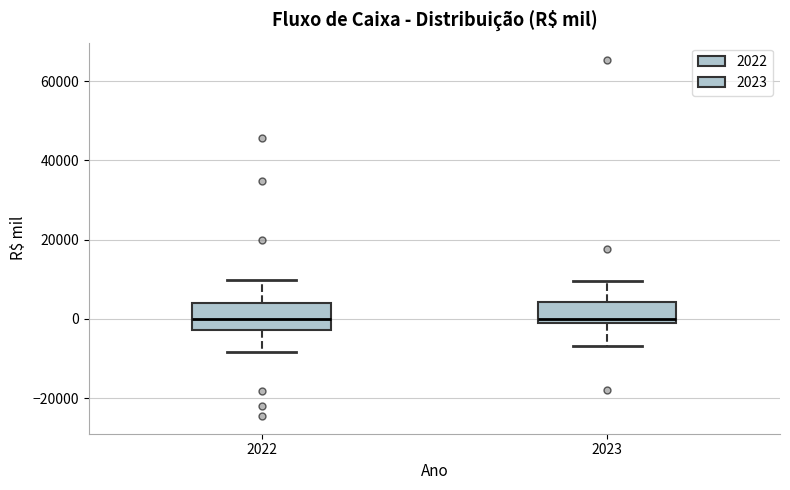

Where is the upper edge of the box at x = 2022 on the y-axis? The values are not printed on the chart, so give them approximately, as read against the axis.

4000